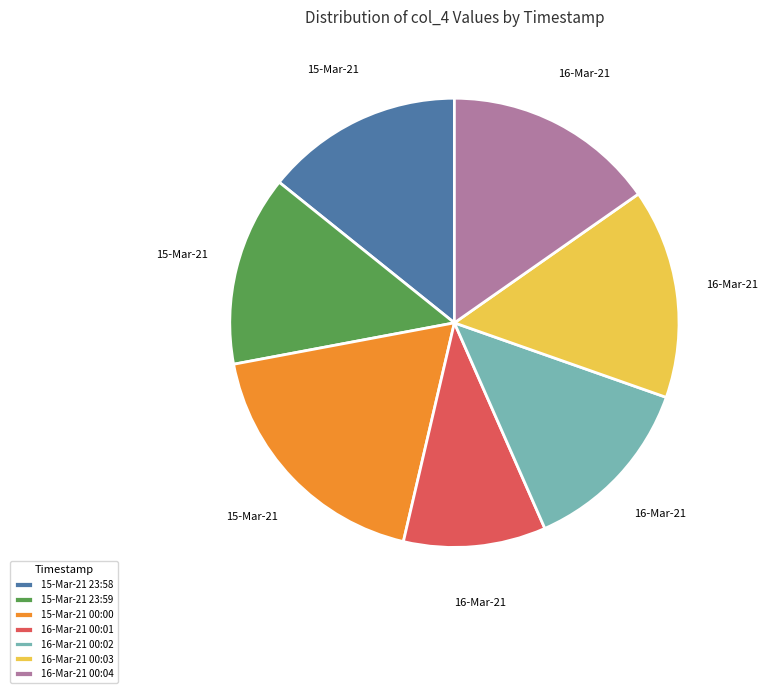

Is there a majority slice in this chart?

No